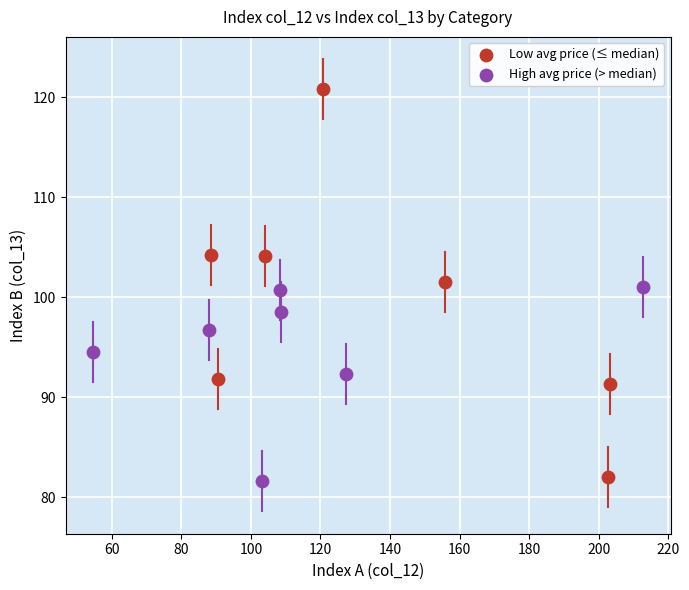

Which series contains the highest Y value?

Low avg price (≤ median)